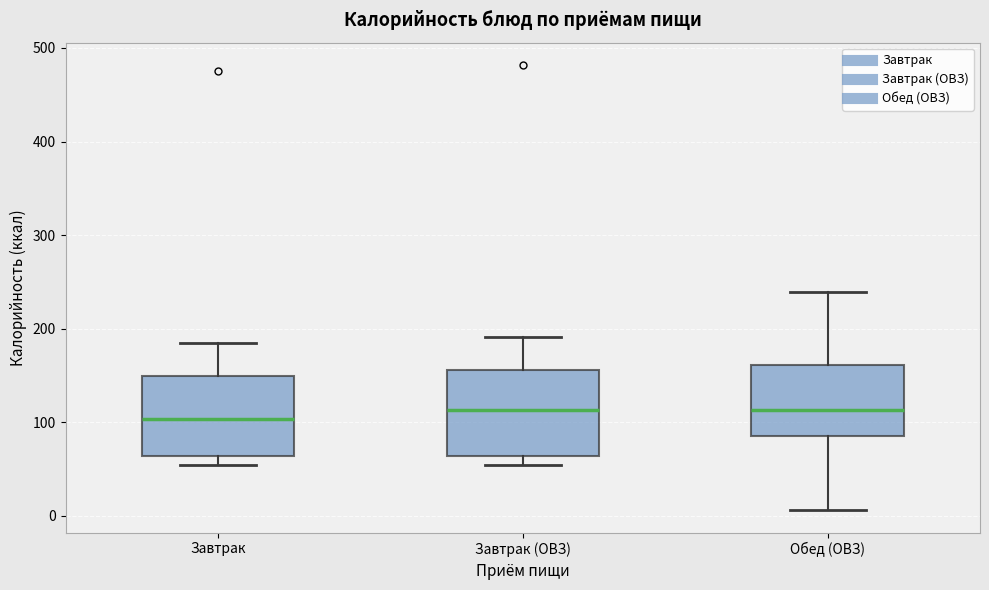

Where does the upper whisker of the box for Обед (ОВЗ) end on the y-axis? The values are not printed on the chart, so give them approximately, as read against the axis.

240